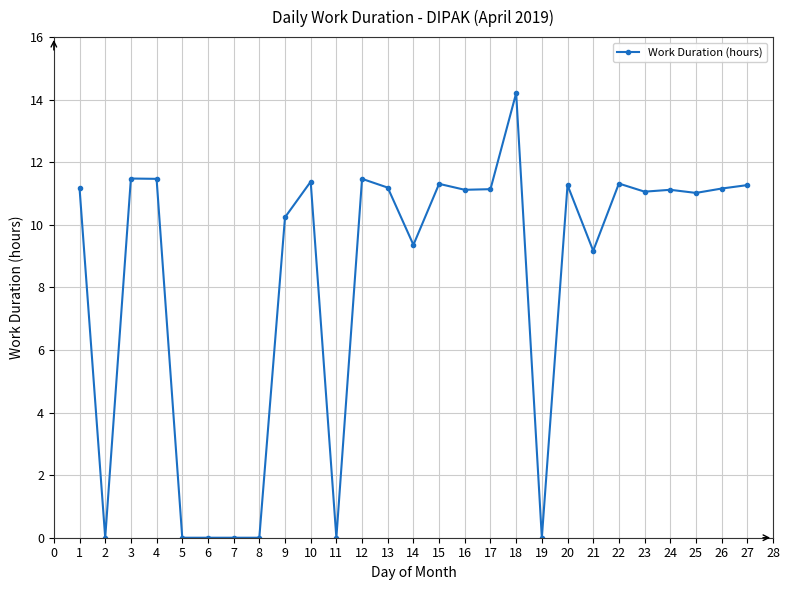

What is the difference between the maximum and second lowest values?

14.2